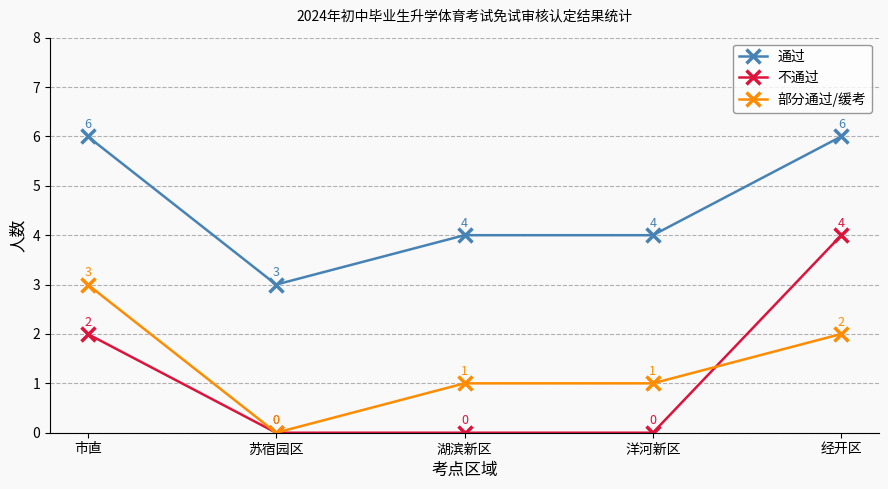

Is this an area chart (filled region under the line)?

No